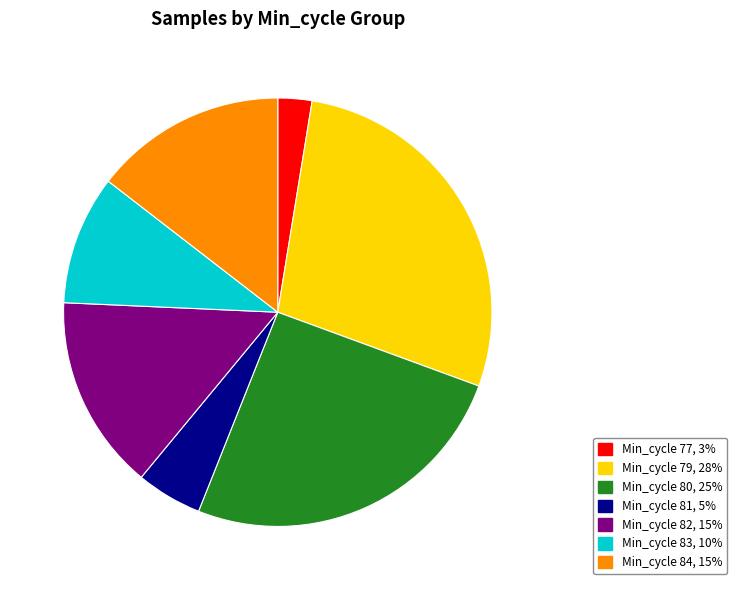

Is there any slice that represents more than half of the pie?

No